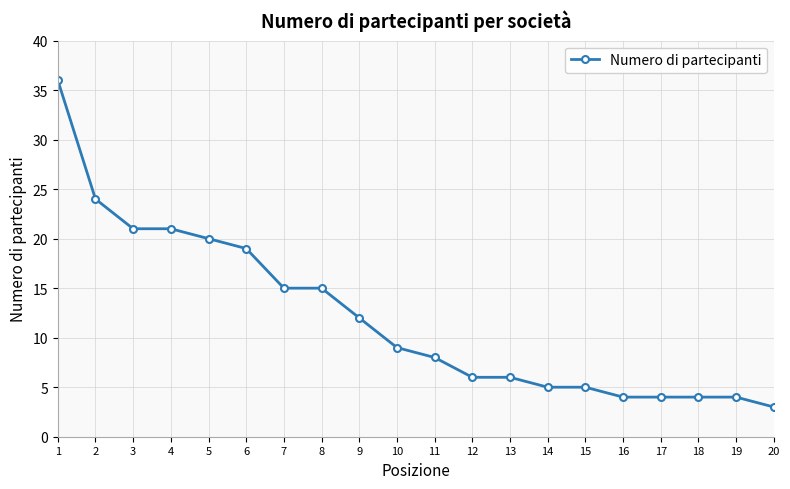

What is the value of the 17th point from the left?

4